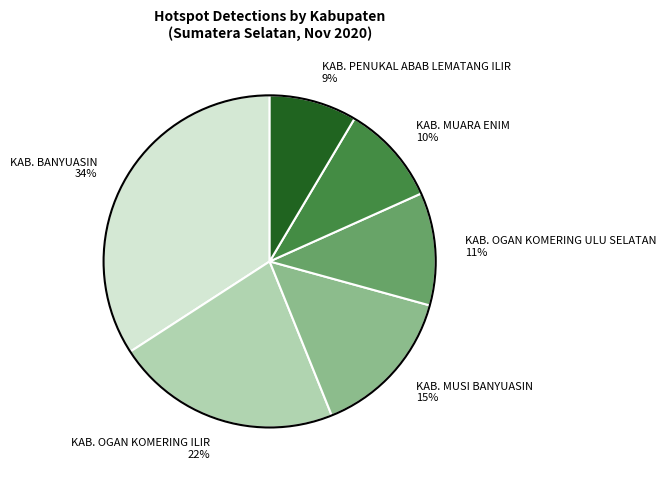

Rank the categories by value from highest to lowest.

KAB. BANYUASIN, KAB. OGAN KOMERING ILIR, KAB. MUSI BANYUASIN, KAB. OGAN KOMERING ULU SELATAN, KAB. MUARA ENIM, KAB. PENUKAL ABAB LEMATANG ILIR